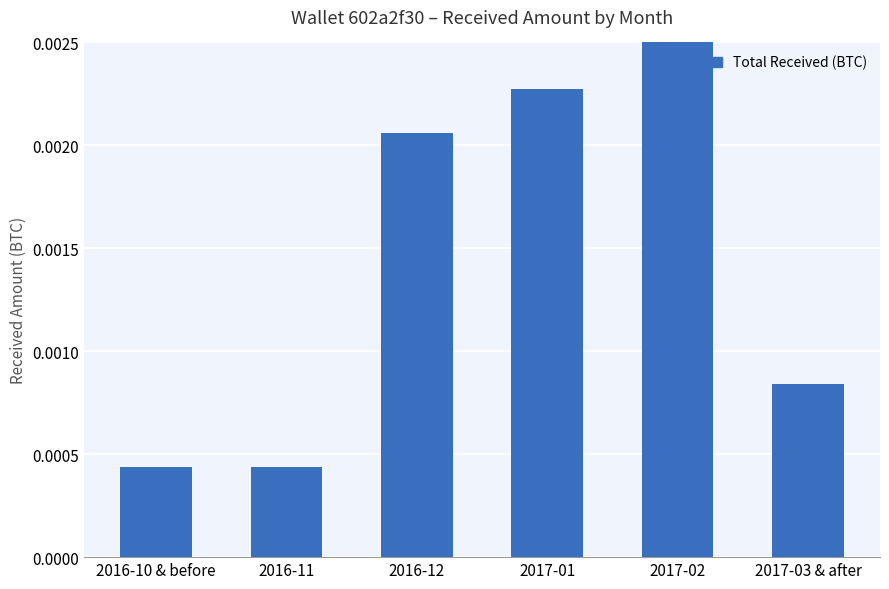

Rank the categories by value from highest to lowest.

2017-02, 2017-01, 2016-12, 2017-03 & after, 2016-11, 2016-10 & before